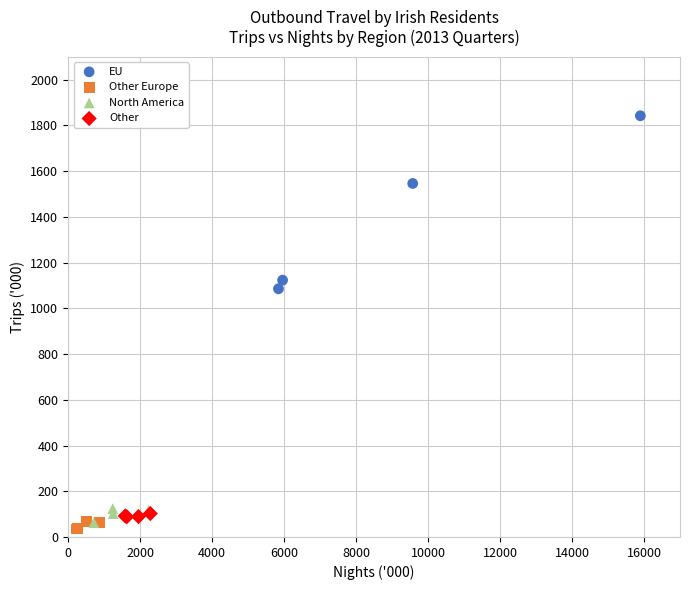

Which series has the widest spread of Y values?

EU